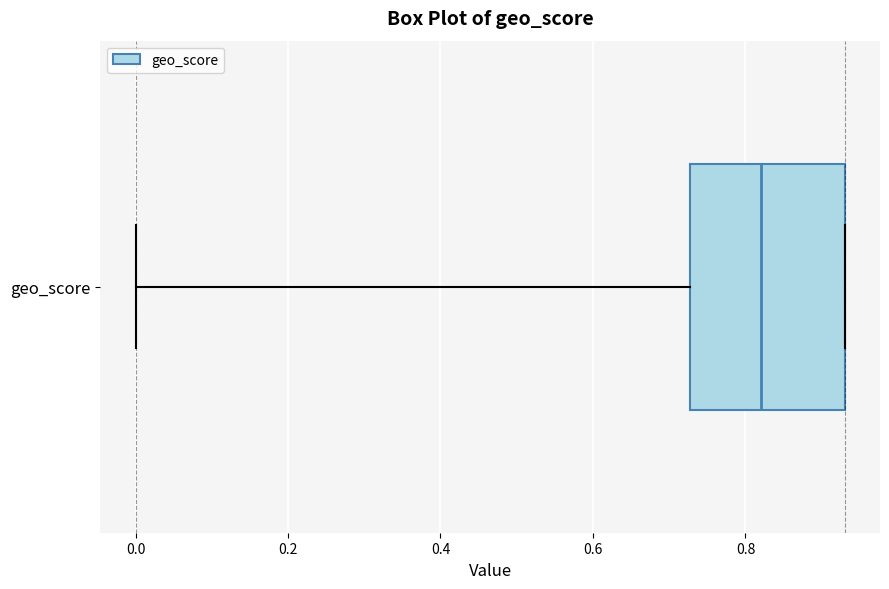

Read this box plot against the x-axis: the position of the median line, the range covered by the box, and the ends of both whiskers. The values are not printed on the chart, so give them approximately, as read against the axis.

median 0.82, box 0.72 to 0.94, whiskers 0.00 to 0.94